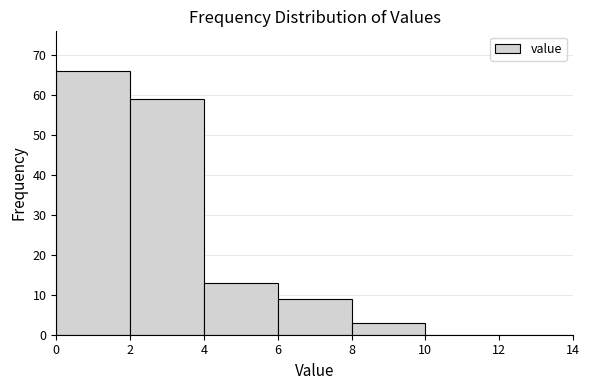

Reading left to right, transcribe this chart: for each bar, give the range it covers on the x-axis and its height. The values are not printed on the chart, so give them approximately, as read against the axis.

0 to 2: 66
2 to 4: 59
4 to 6: 13
6 to 8: 9
8 to 10: 3
10 to 12: 0
12 to 14: 0